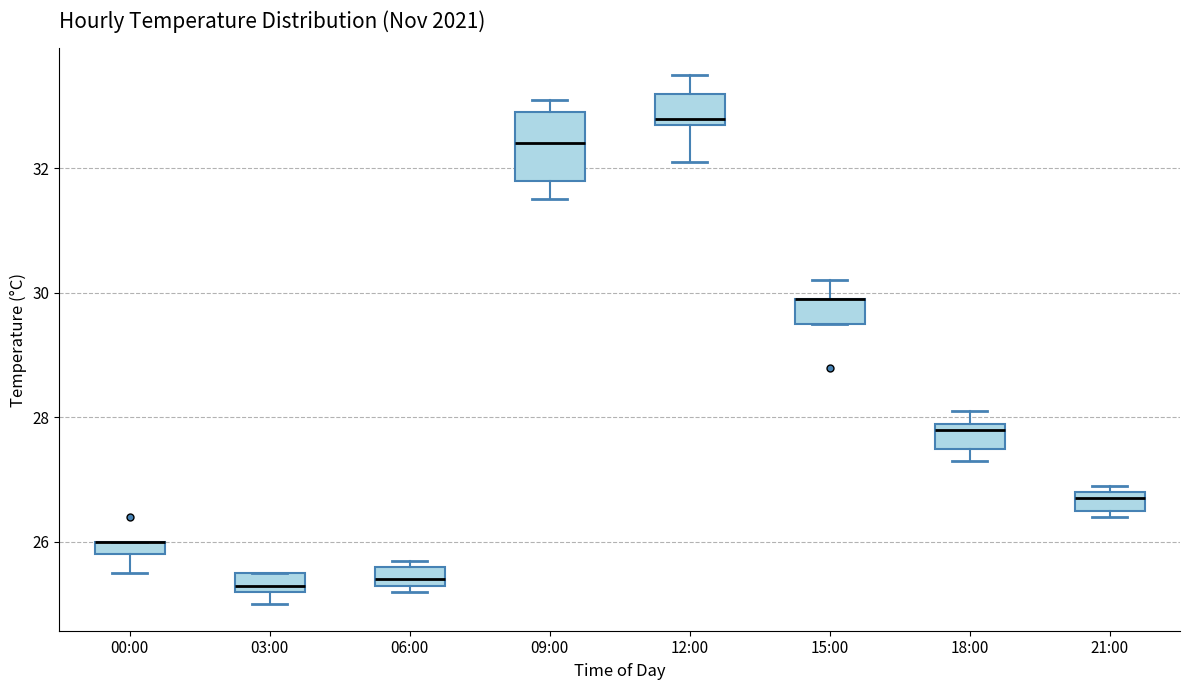

Which box is the tallest, from its lower edge to its upper edge?

09:00